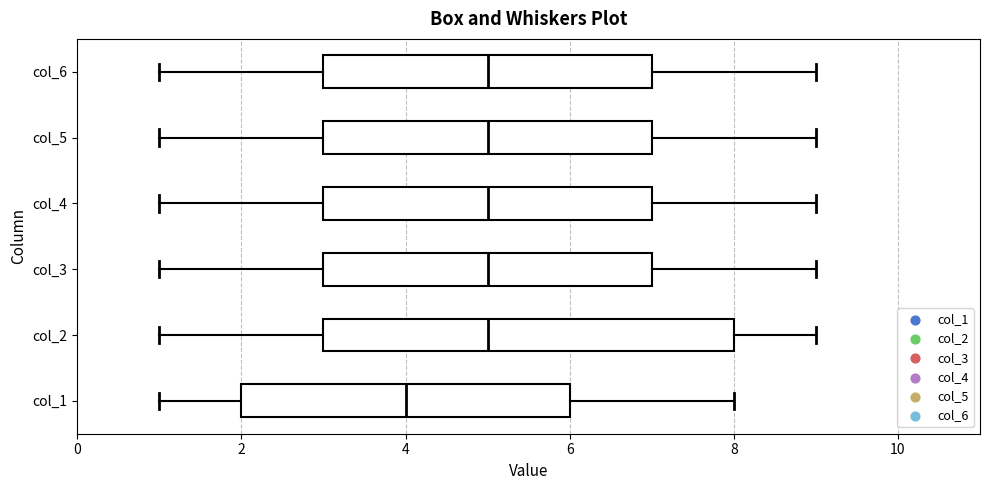

Which box is the widest, from its left edge to its right edge?

col_2